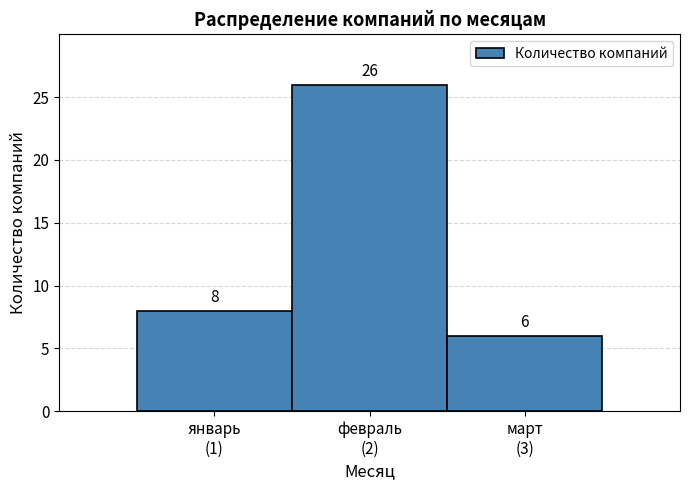

Reading left to right, extract all data points from this chart.

8	26	6